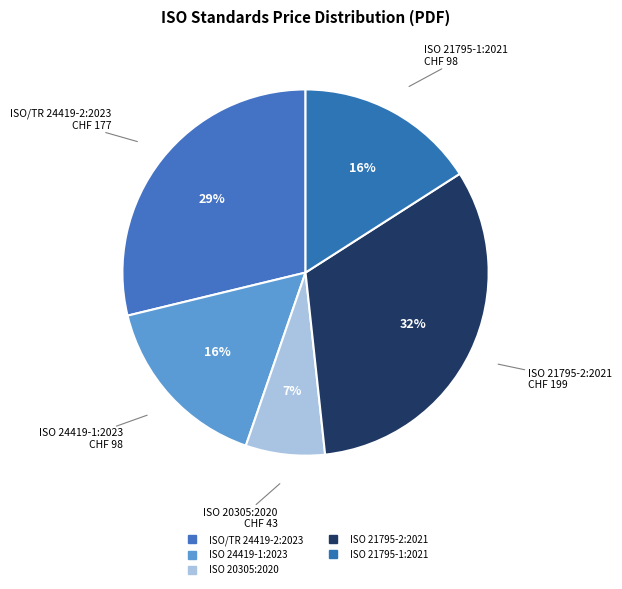

Is it true that ISO 21795-1:2021 is 16% of the pie?

True